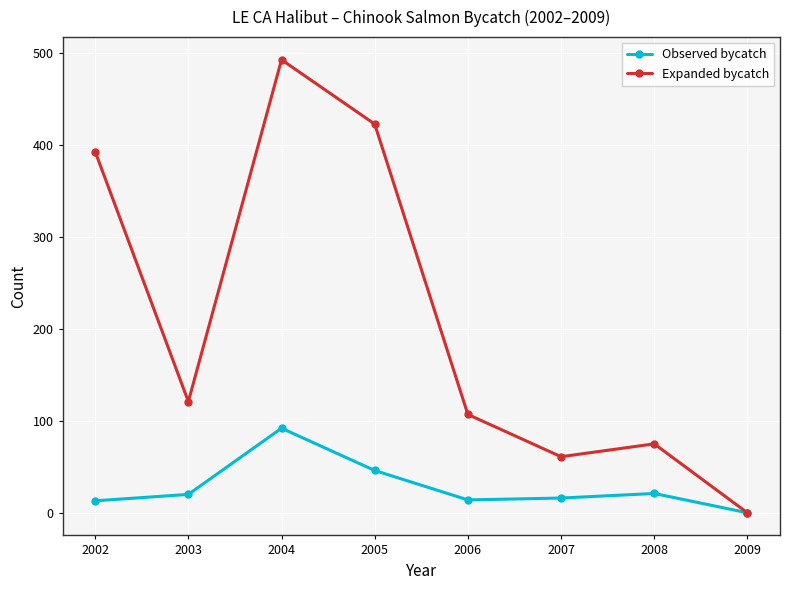

What is the value of the Expanded bycatch point at the 7th from the left?

75